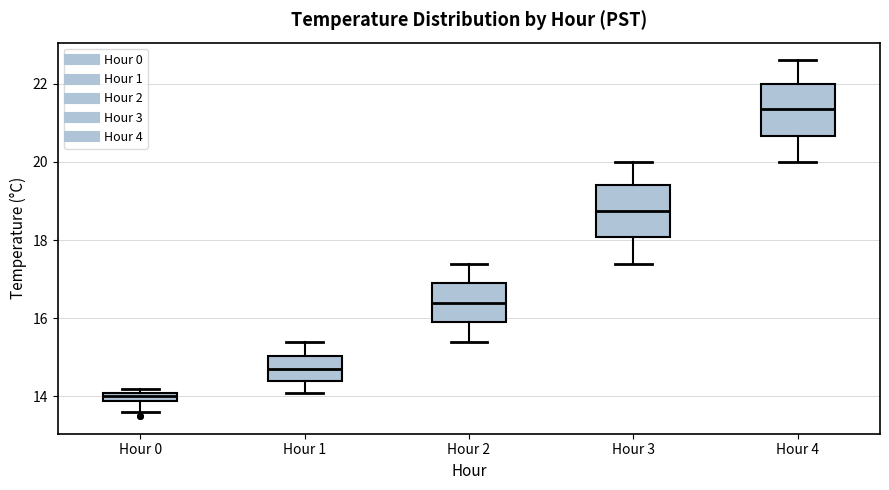

Which box's median line is the lowest?

Hour 0